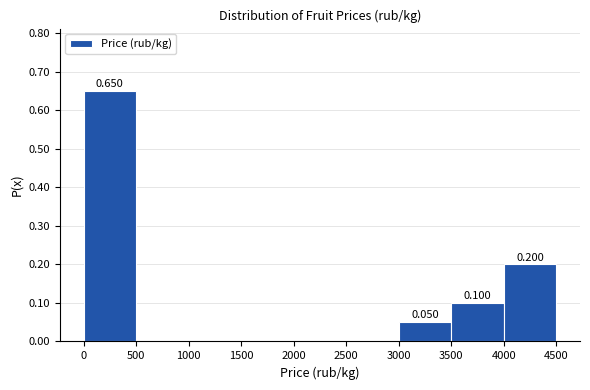

Over which range of the x-axis is the bar tallest?

0 to 500